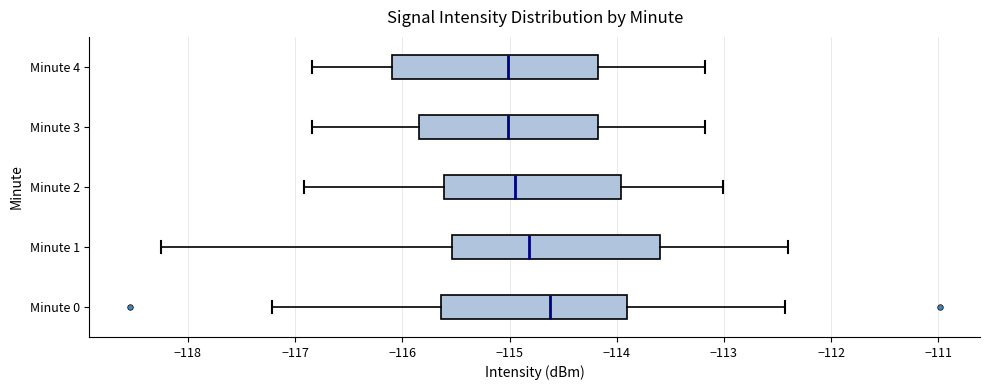

Reading bottom to top, read every box against the x-axis: the position of its median line, the range the box covers, and the ends of its whiskers. The values are not printed on the chart, so give them approximately, as read against the axis.

Minute 0: median -114.6, box -115.6 to -113.9, whiskers -117.2 to -112.4
Minute 1: median -114.8, box -115.5 to -113.6, whiskers -118.2 to -112.4
Minute 2: median -114.9, box -115.6 to -114.0, whiskers -116.9 to -113.0
Minute 3: median -115.0, box -115.8 to -114.2, whiskers -116.8 to -113.2
Minute 4: median -115.0, box -116.1 to -114.2, whiskers -116.8 to -113.2